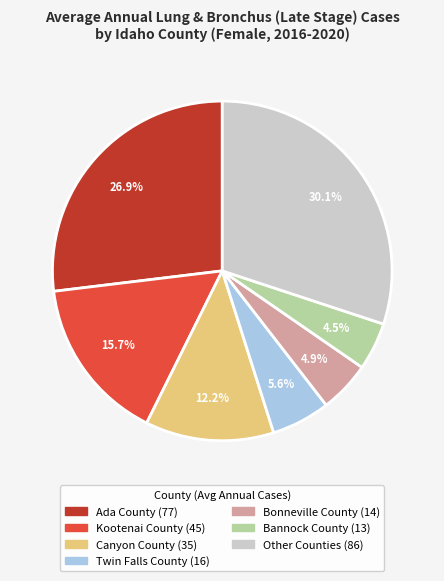

Does any single category account for the majority?

No